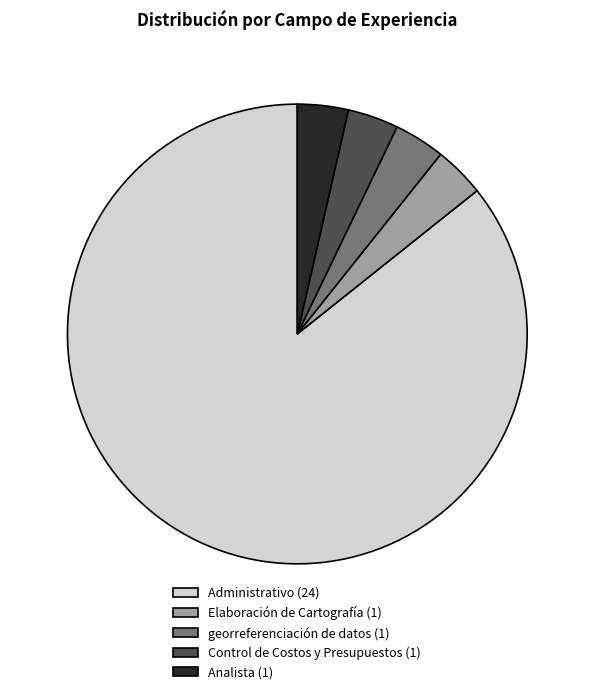

Is the sum of Administrativo (24) and Control de Costos y Presupuestos (1) greater than half?

Yes